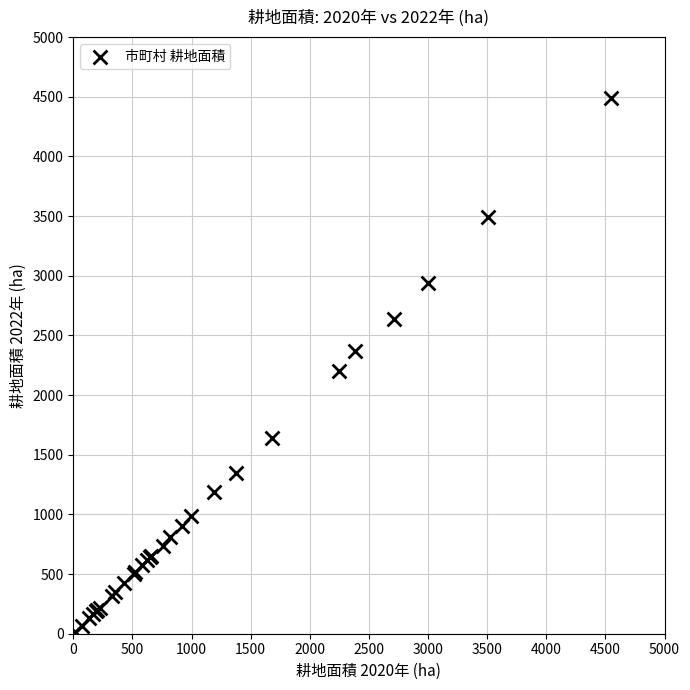

What Y value in the scatter plot is closest to 2251?

2200